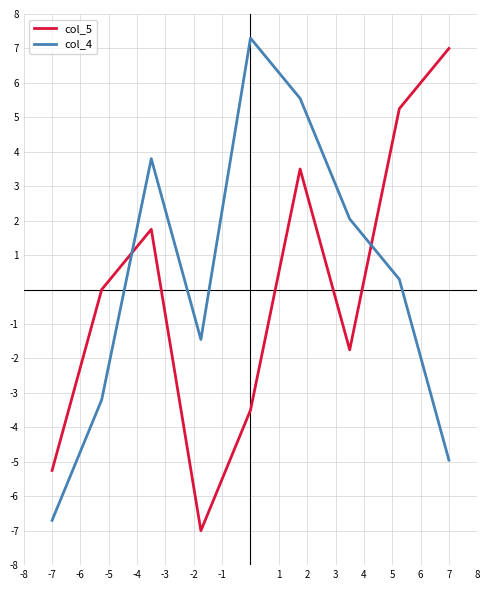

Which series ends up on top after the final intersection of col_4 and col_5?

col_5